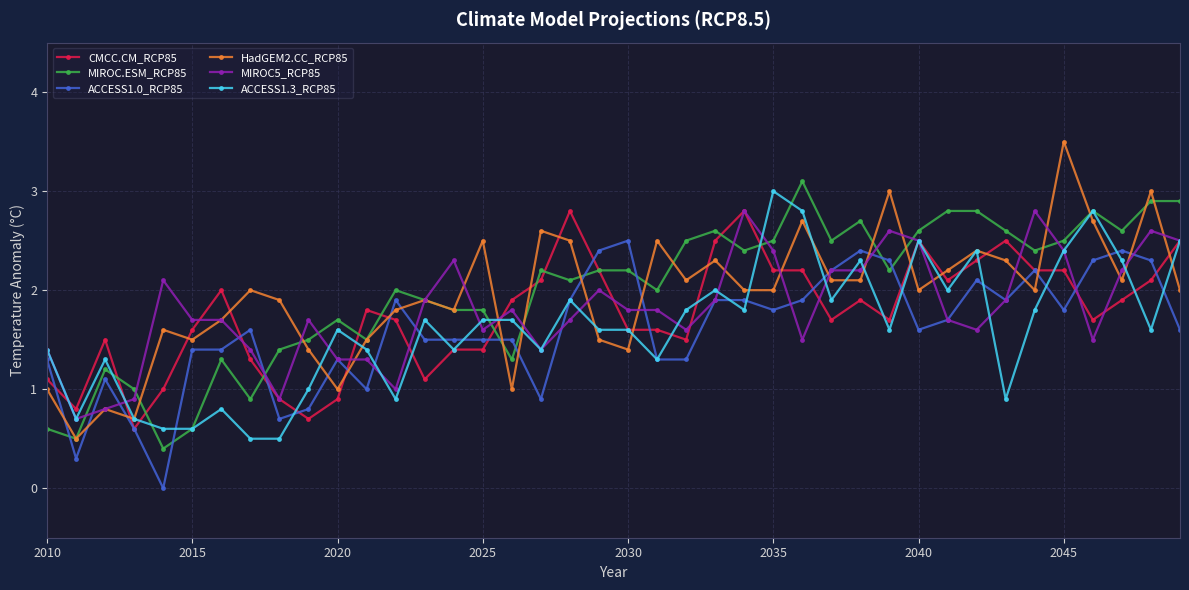

What is the value of the MIROC5_RCP85 point at the 39th from the left?

2.6